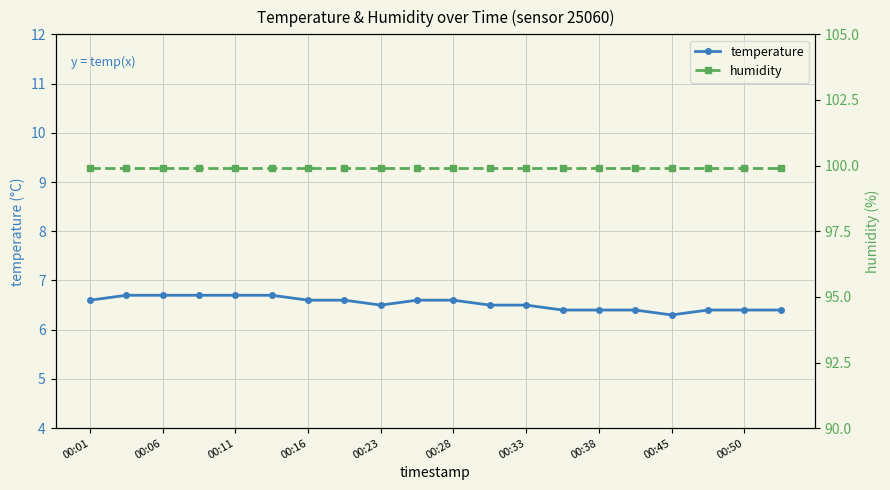

Which series has the largest total across all categories?

humidity